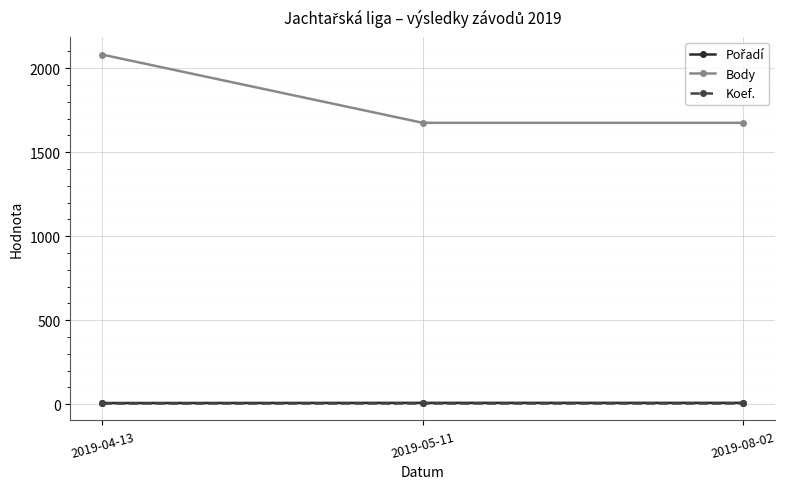

Between 2019-04-13 and 2019-08-02, which series saw the biggest shift?

Body